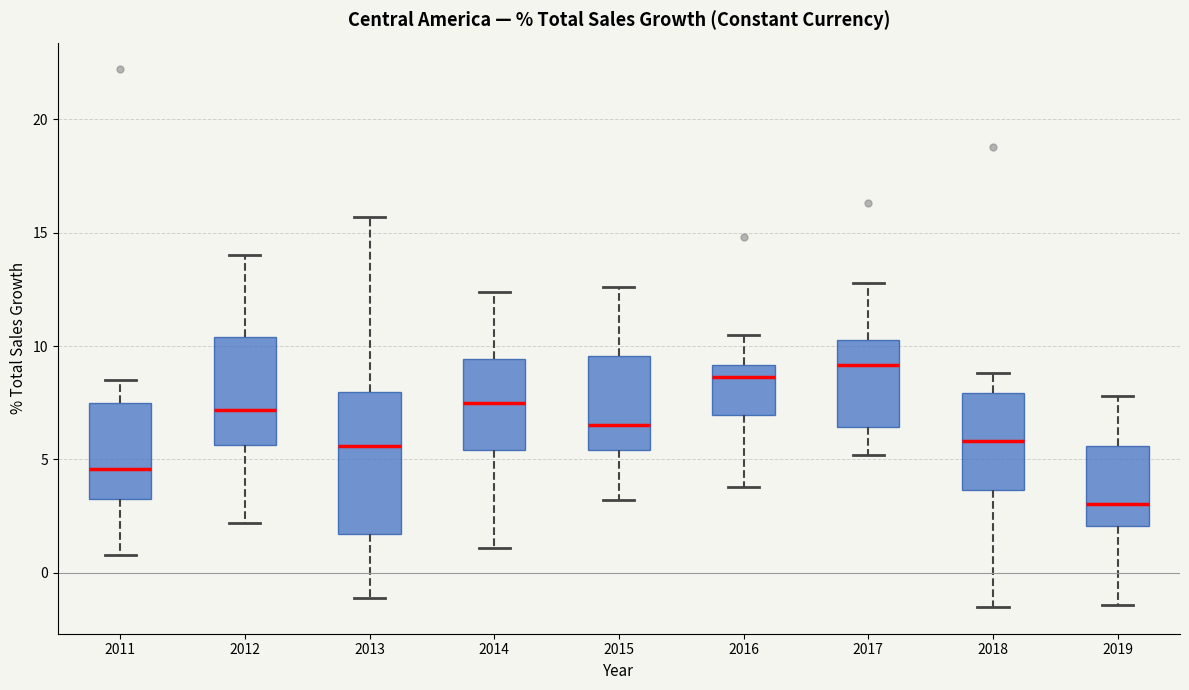

Reading left to right, transcribe this box plot: for each box, give where its median line is, the range the box spans, and where its two whiskers end, as read against the y-axis. The values are not printed on the chart, so give them approximately, as read against the axis.

2011: median 4.5, box 3.5 to 7.5, whiskers 1.0 to 8.5
2012: median 7.0, box 5.5 to 10.5, whiskers 2.0 to 14.0
2013: median 5.5, box 1.5 to 8.0, whiskers -1.0 to 15.5
2014: median 7.5, box 5.5 to 9.5, whiskers 1.0 to 12.5
2015: median 6.5, box 5.5 to 9.5, whiskers 3.0 to 12.5
2016: median 8.5, box 7.0 to 9.0, whiskers 4.0 to 10.5
2017: median 9.0, box 6.5 to 10.5, whiskers 5.0 to 13.0
2018: median 6.0, box 3.5 to 8.0, whiskers -1.5 to 9.0
2019: median 3.0, box 2.0 to 5.5, whiskers -1.5 to 8.0